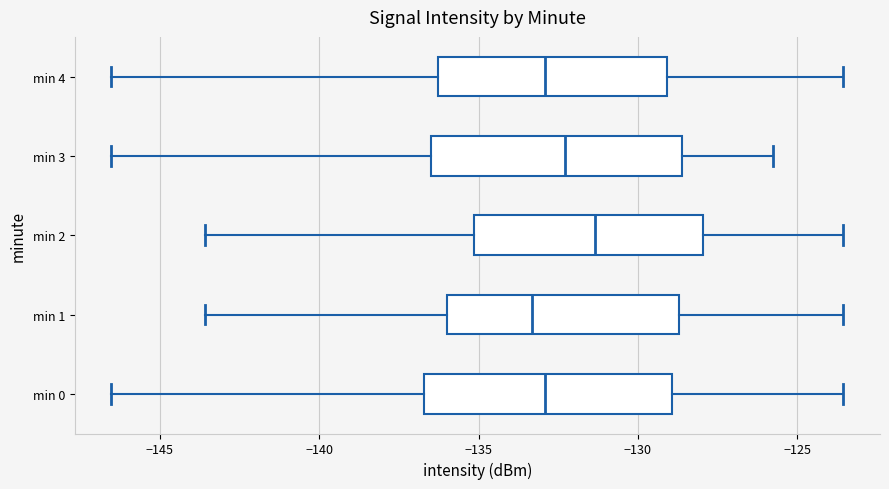

Where is the right edge of the box for min 1 on the x-axis? The values are not printed on the chart, so give them approximately, as read against the axis.

-128.5